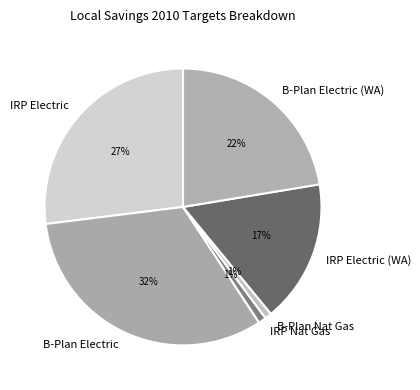

Combined, do IRP Electric and B-Plan Nat Gas account for over 50%?

No